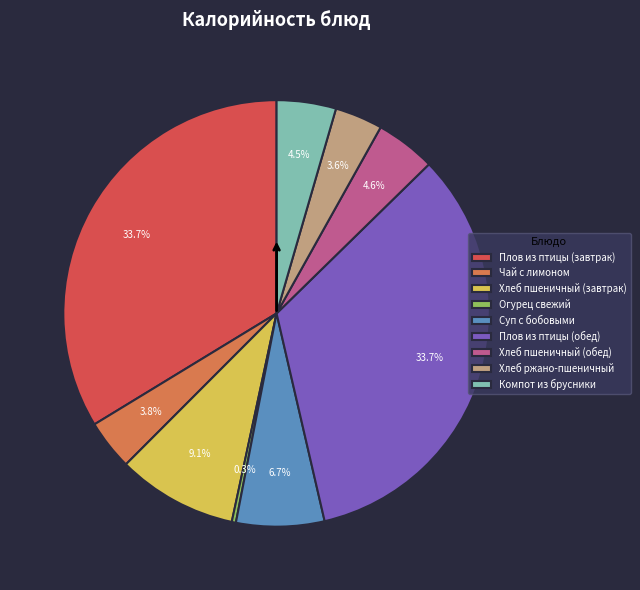

Approximately how many times larger is the value at Хлеб ржано-пшеничный compared to Плов из птицы (завтрак)?

0.1